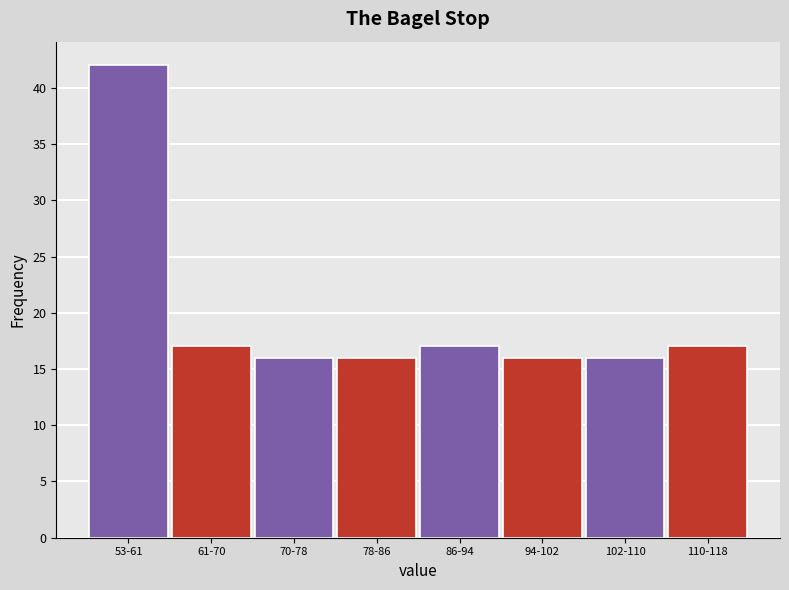

Reading left to right, transcribe all the data shown in this chart.

42	17	16	16	17	16	16	17